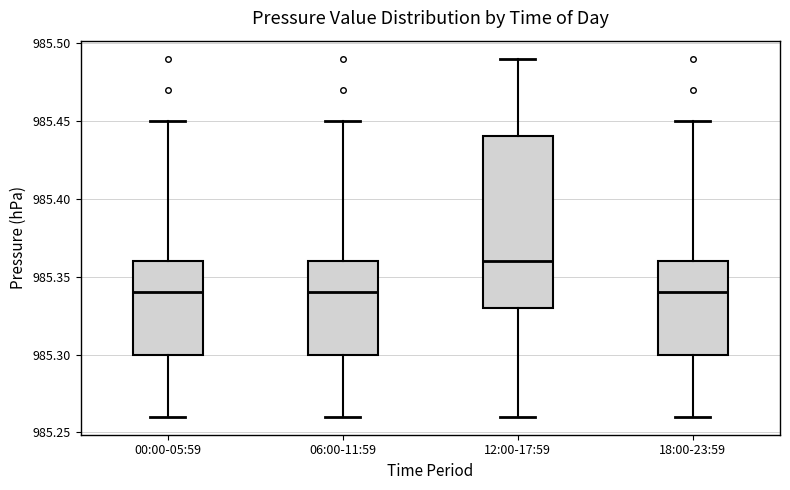

Which box has the highest median line?

12:00-17:59